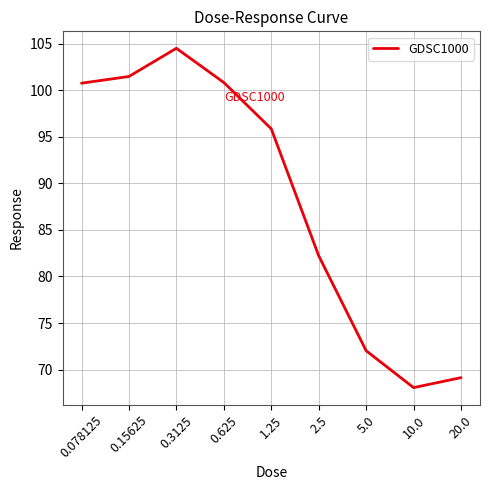

Reading left to right, what are all the values shown in this chart?

0.078125=100.8	0.15625=101.5	0.3125=104.5	0.625=100.8	1.25=95.9	2.5=82.2	5.0=72.0	10.0=68.1	20.0=69.1